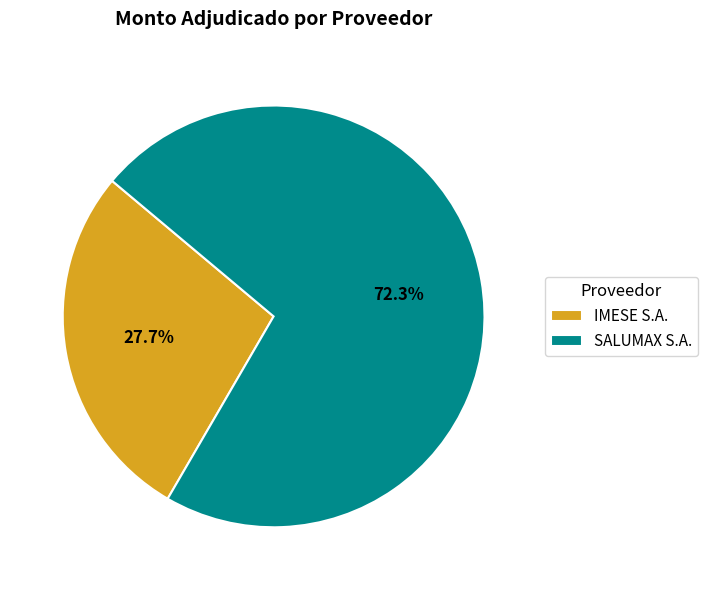

Count the number of slices in the pie.

2